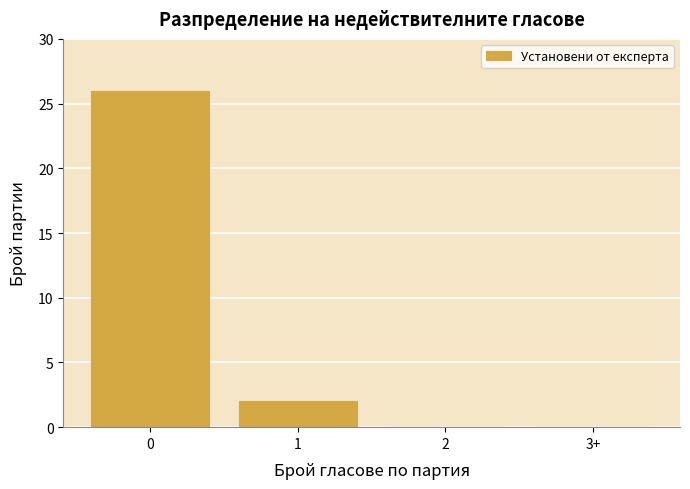

Reading left to right, list all the values displayed in this chart.

0=26	1=2	2=0	3+=0